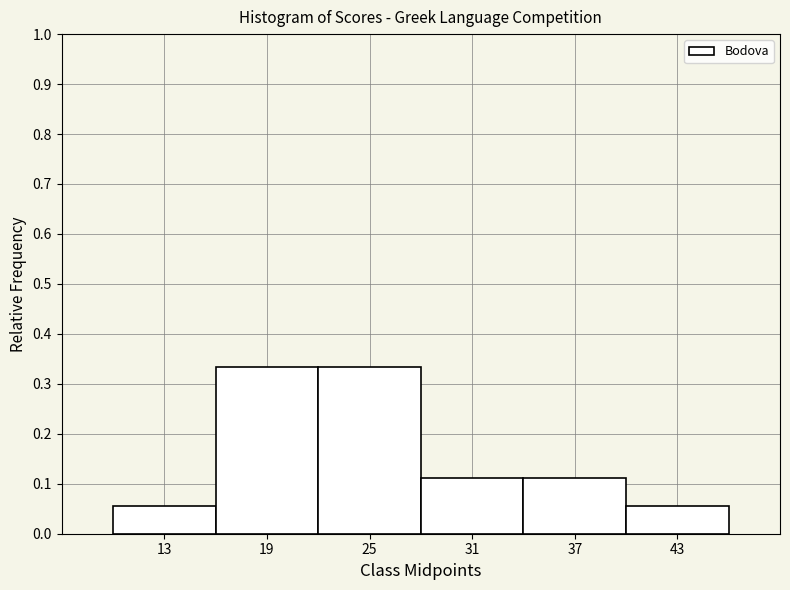

Reading left to right, transcribe this chart: for each bar, give the range it covers on the x-axis and its height. The values are not printed on the chart, so give them approximately, as read against the axis.

10 to 16: 0.06
16 to 22: 0.33
22 to 28: 0.33
28 to 34: 0.11
34 to 40: 0.11
40 to 46: 0.06